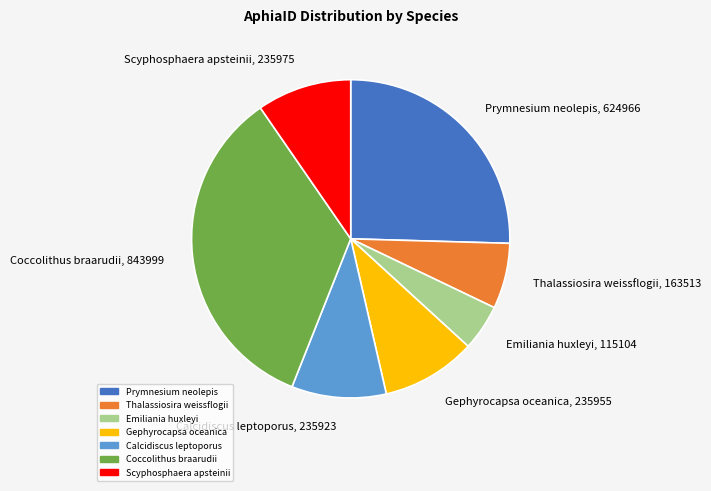

Count the number of slices in the pie.

7